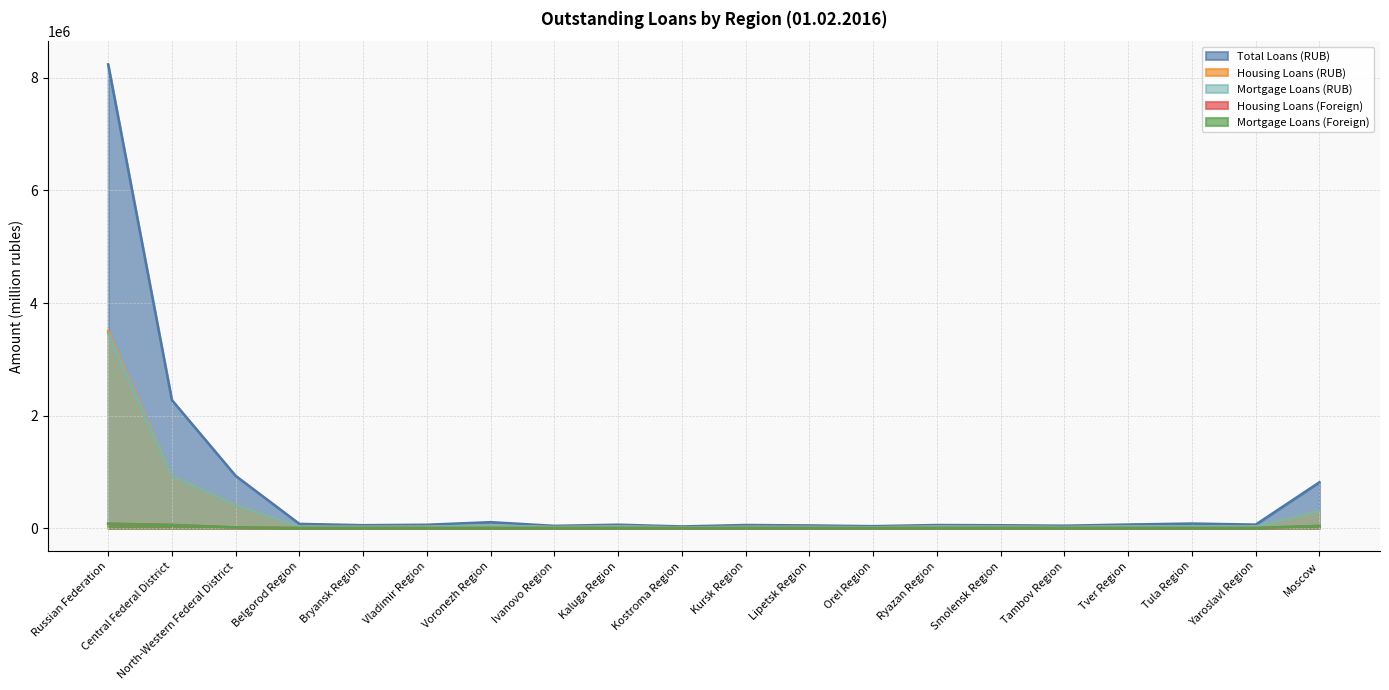

What is the total value across all series at Tula Region?

142884